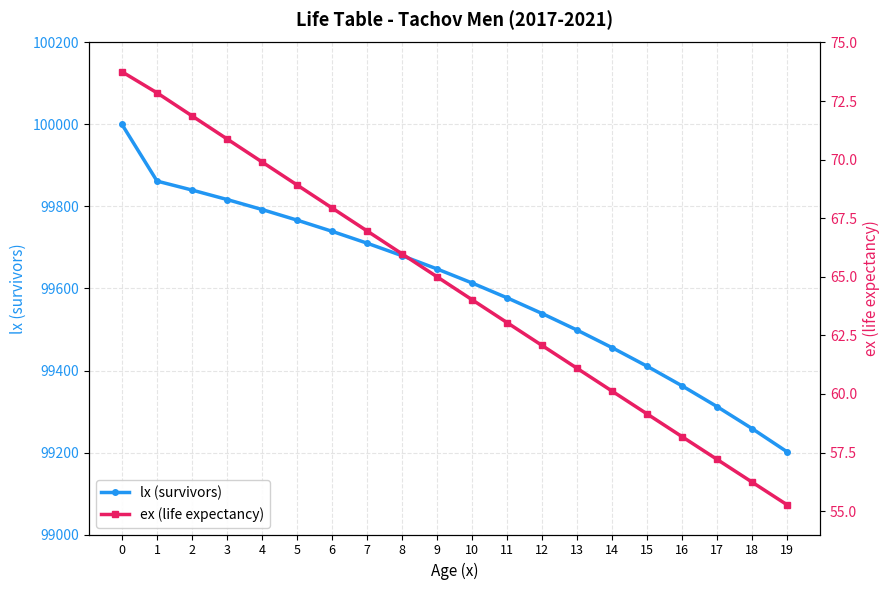

True or false: lx (survivors) has more than 0 interior local peaks.

False